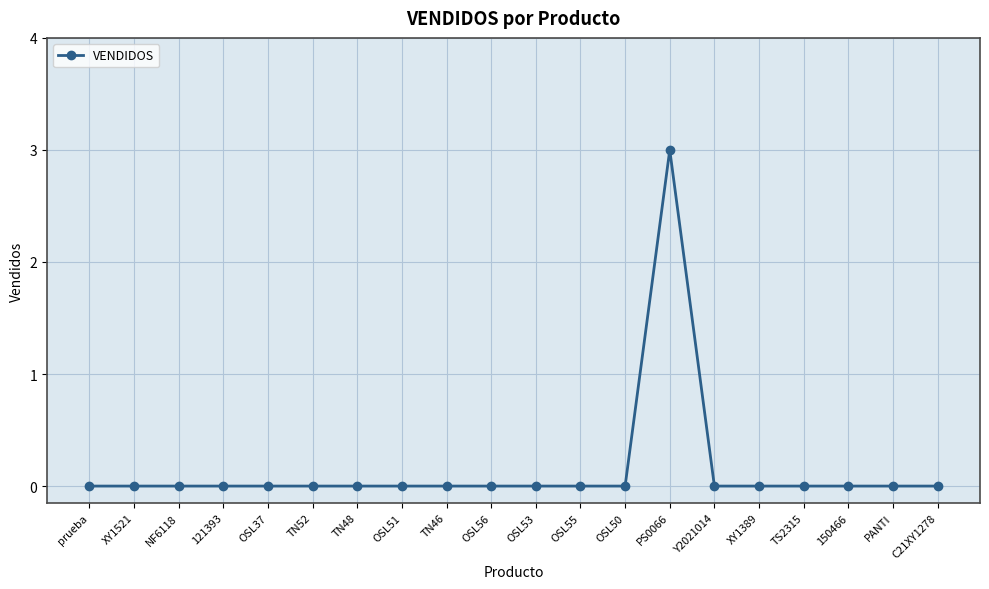

Reading right to left, list all the values displayed in this chart.

C21XY1278=0	PANTI=0	150466=0	TS2315=0	XY1389=0	Y2021014=0	PS0066=3	OSL50=0	OSL55=0	OSL53=0	OSL56=0	TN46=0	OSL51=0	TN48=0	TN52=0	OSL37=0	121393=0	NF6118=0	XY1521=0	prueba=0